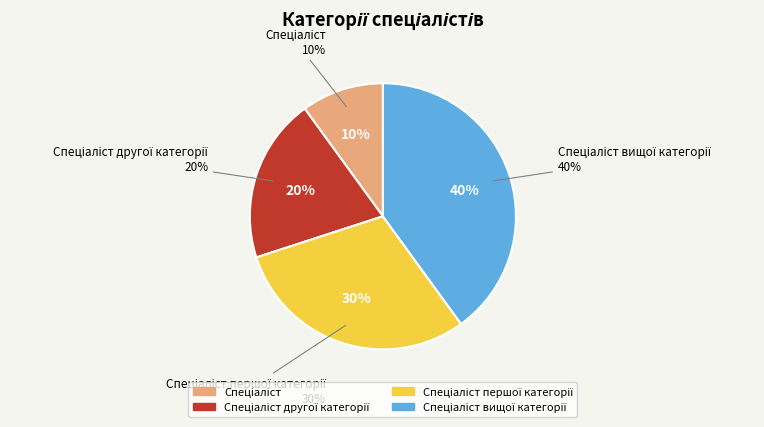

How many segments does this pie chart have?

4